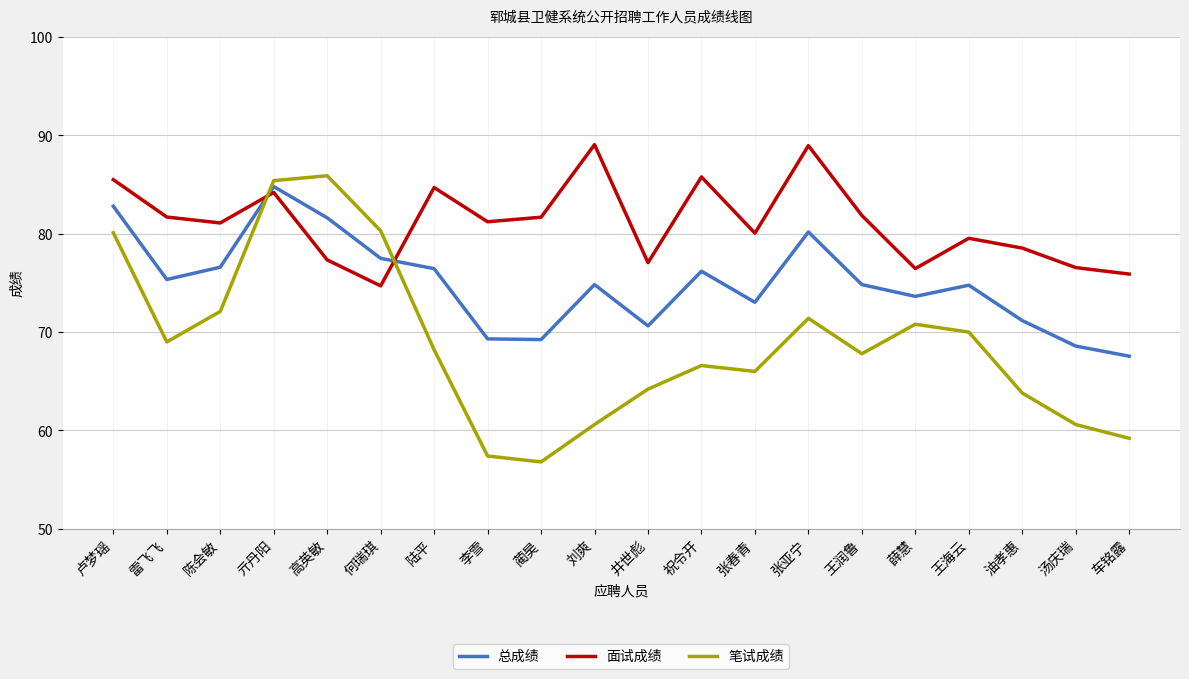

What position from the left is 祝令开?

12